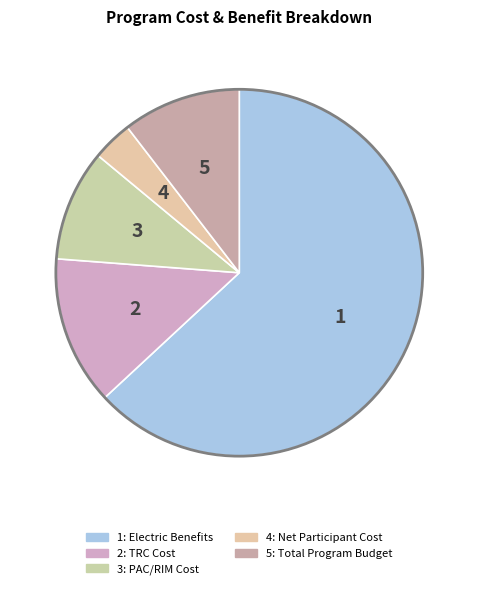

Count the number of slices in the pie.

5